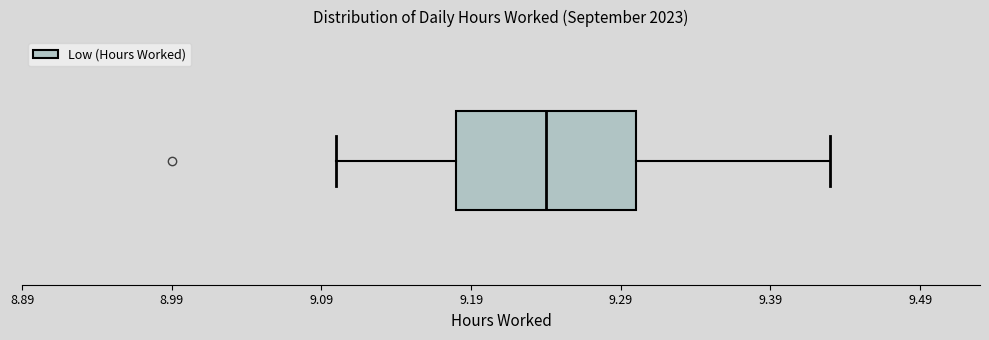

Read this box plot against the x-axis: the position of the median line, the range covered by the box, and the ends of both whiskers. The values are not printed on the chart, so give them approximately, as read against the axis.

median 9.24, box 9.18 to 9.30, whiskers 9.10 to 9.43